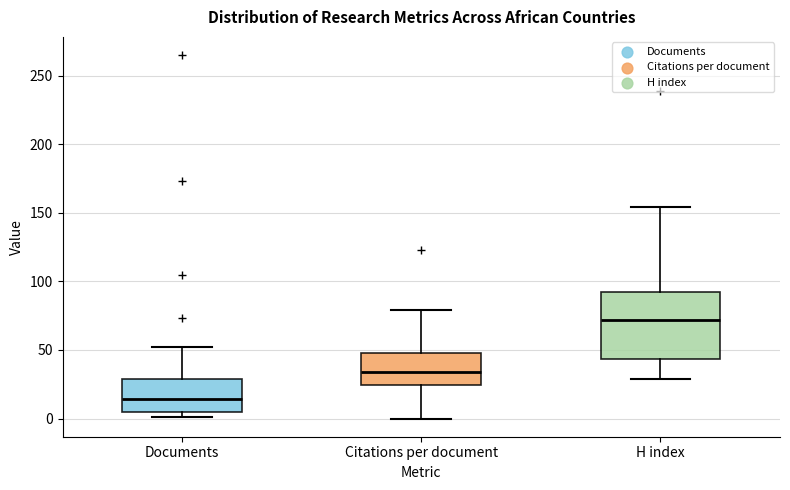

Comparing the boxes themselves (not the whiskers), which one is the tallest?

H index